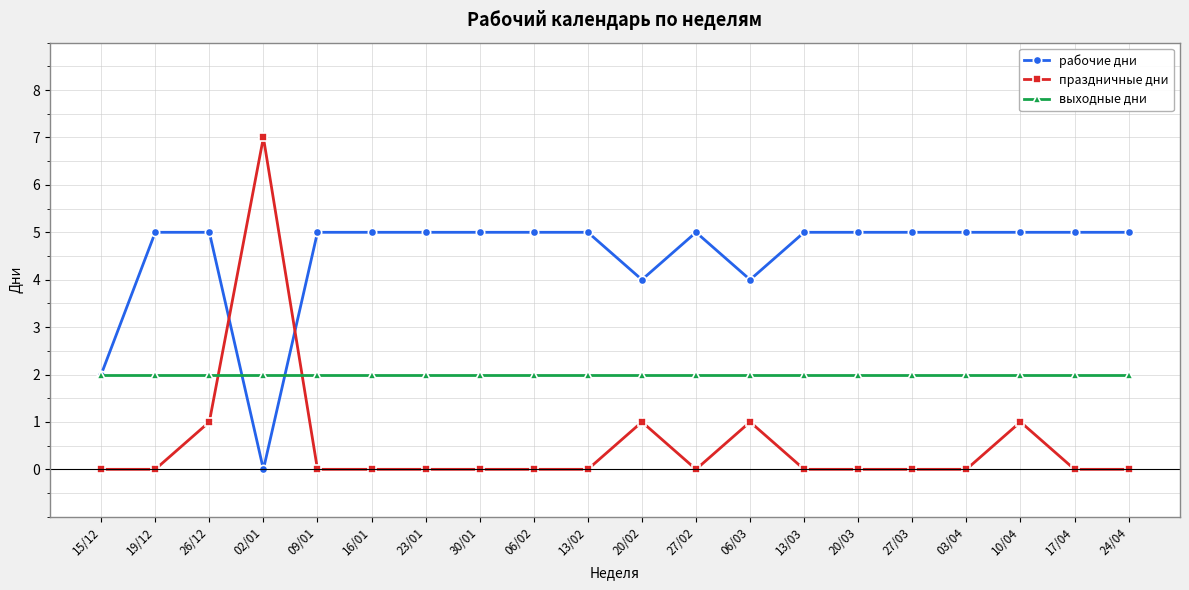

Which series has the largest total across all categories?

рабочие дни